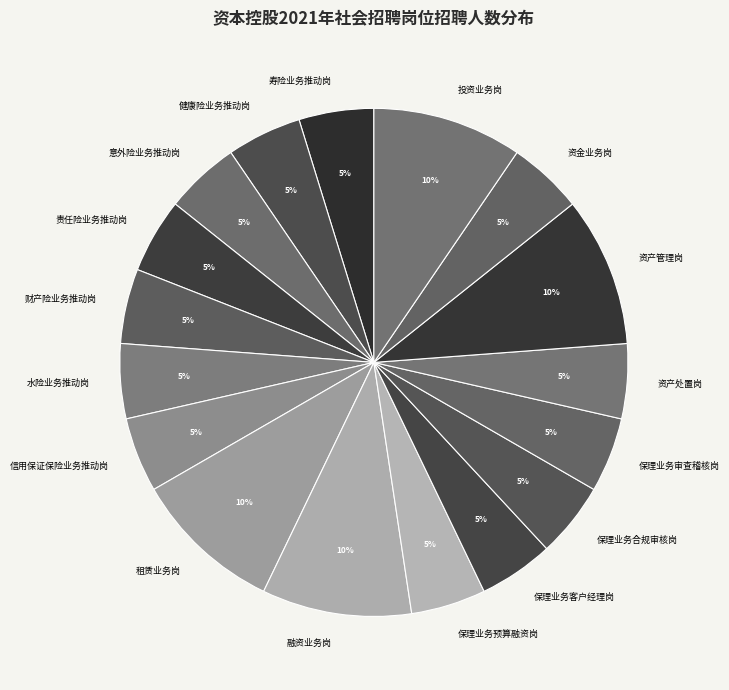

How many segments does this pie chart have?

17